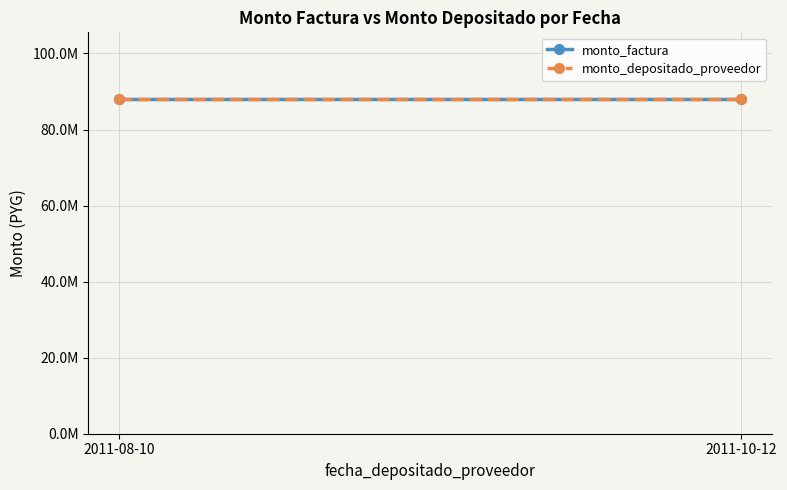

Is it true that monto_depositado_proveedor equals 26814072 at 2011-10-12?

False